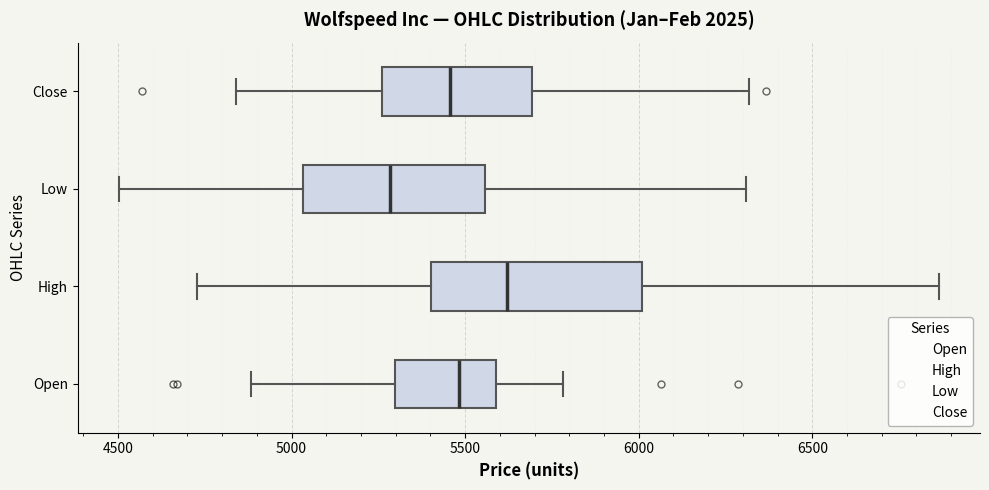

Where is the right edge of the box for Close on the x-axis? The values are not printed on the chart, so give them approximately, as read against the axis.

5700